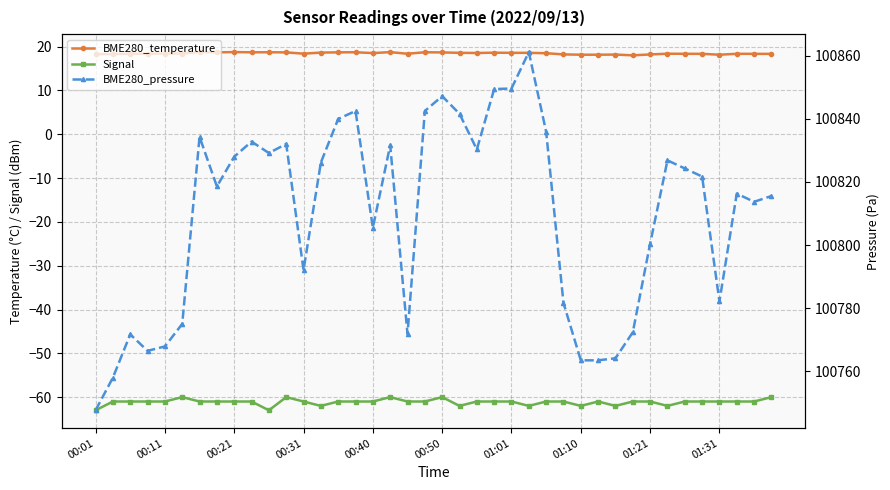

Which series has the largest total across all categories?

BME280_pressure